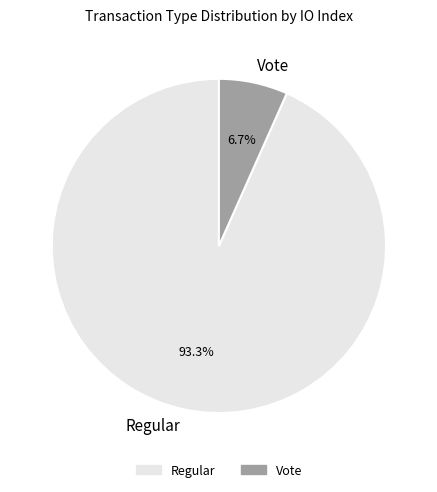

Is there a majority slice in this chart?

Yes